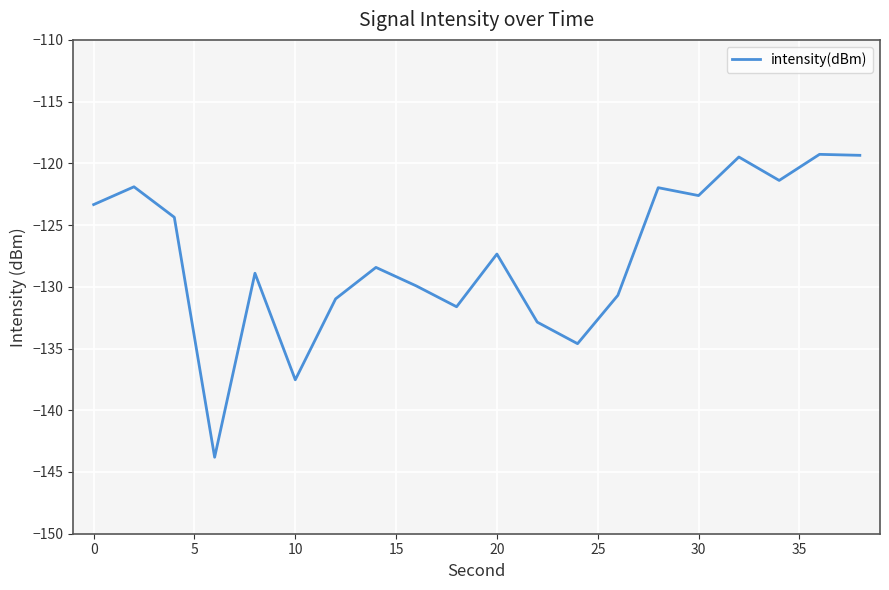

What is the difference between the maximum and minimum values?

24.5